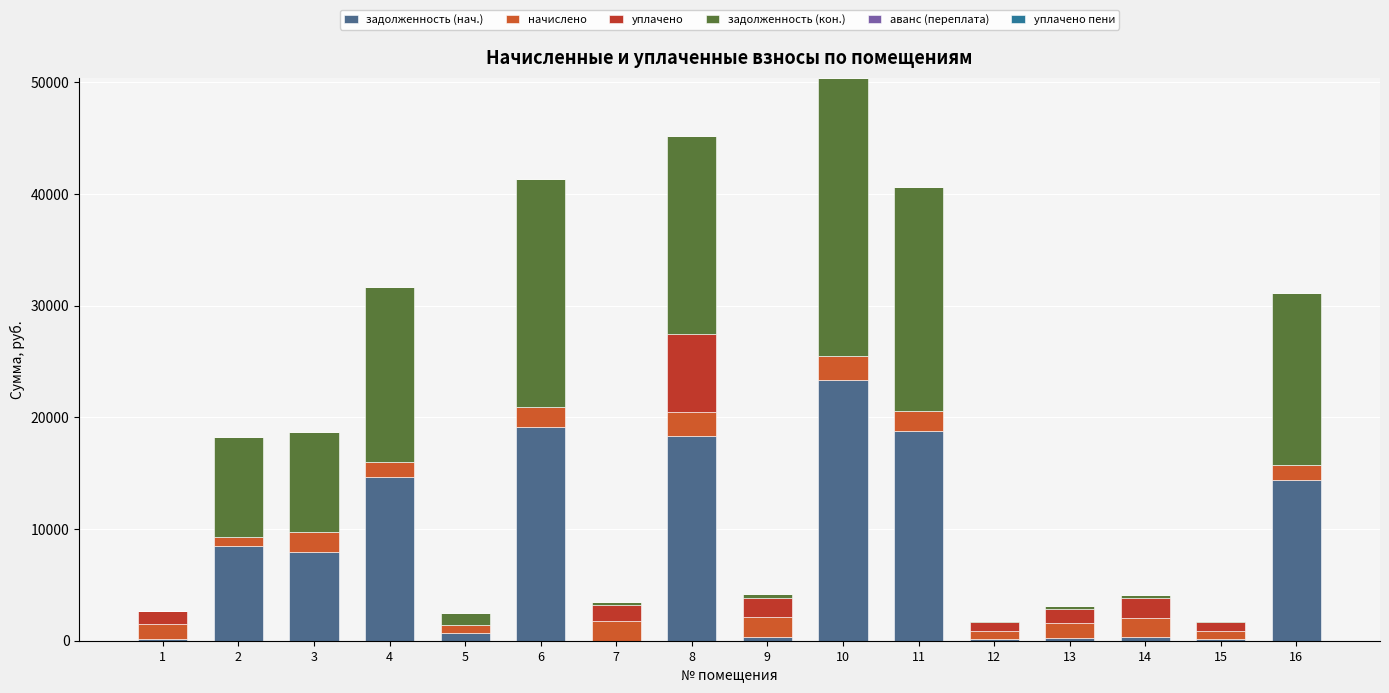

Between 8 and 5, which is larger?

8